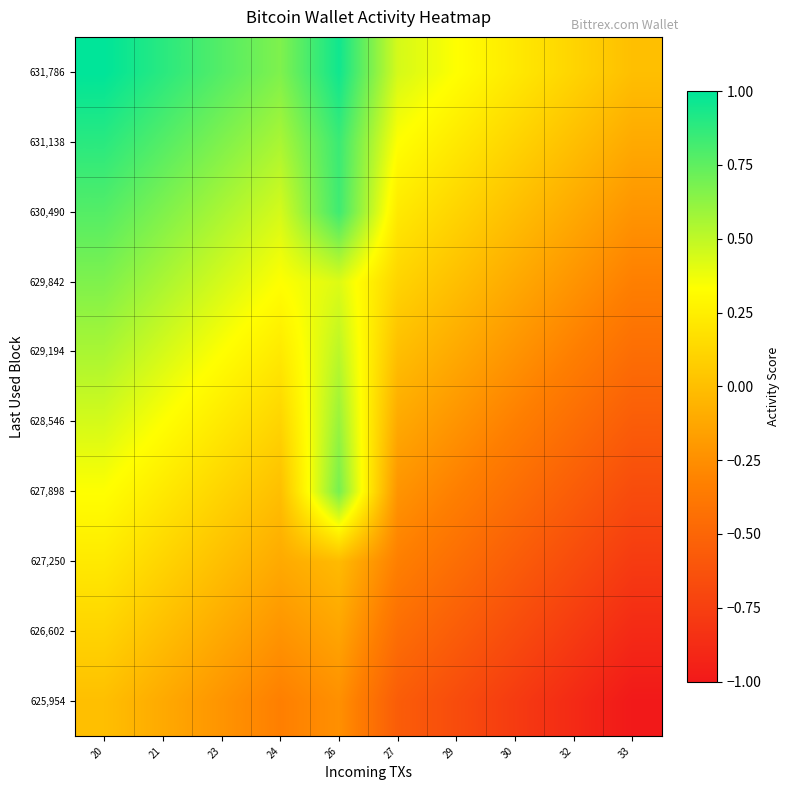

What is the difference between the highest and lowest values at 21?

1.0